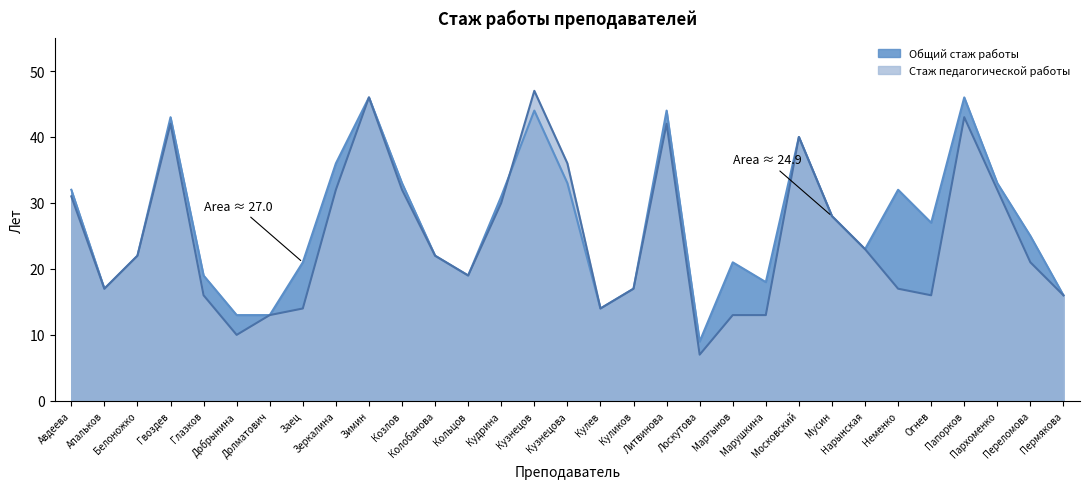

At which category is the sum across all series the highest?

Зимин